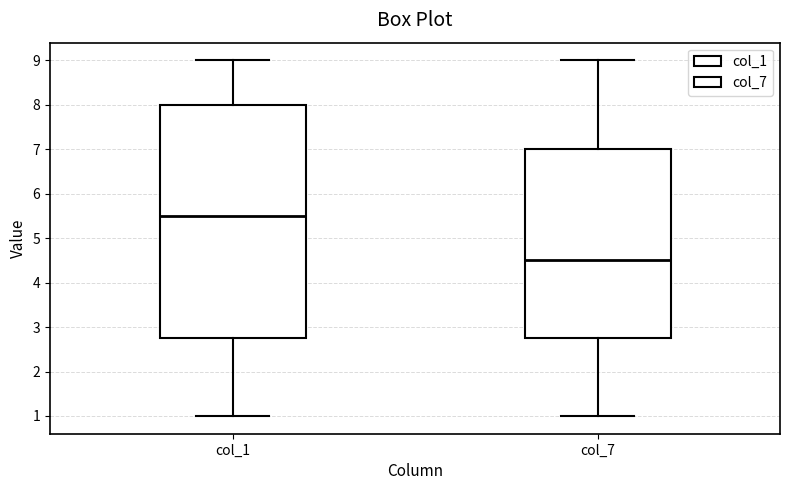

Comparing the boxes themselves (not the whiskers), which one is the tallest?

col_1